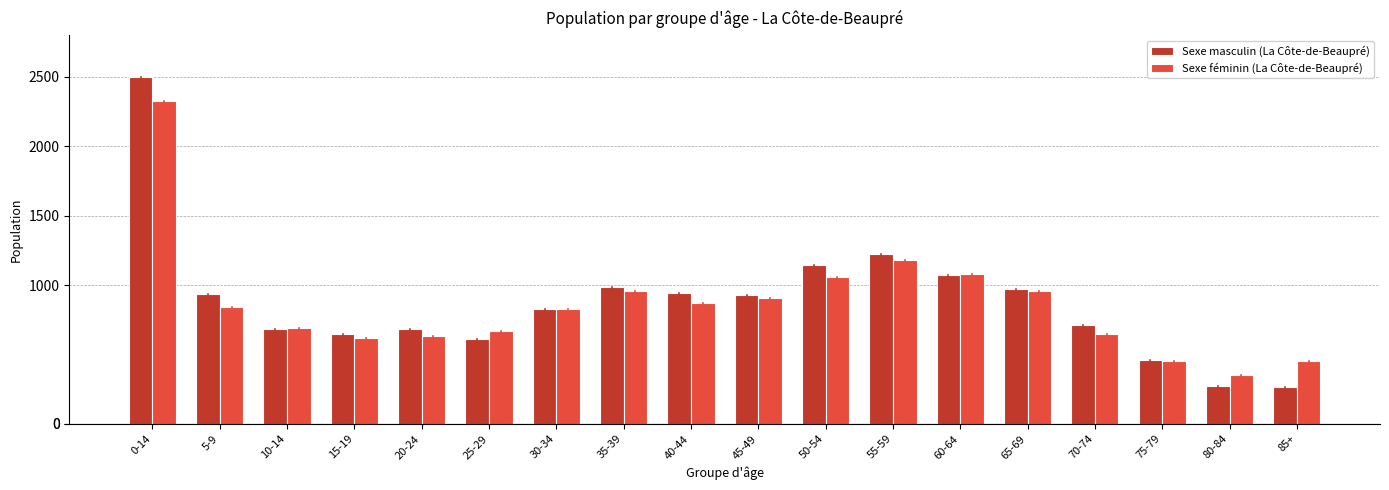

Does the chart contain stacked bars?

No